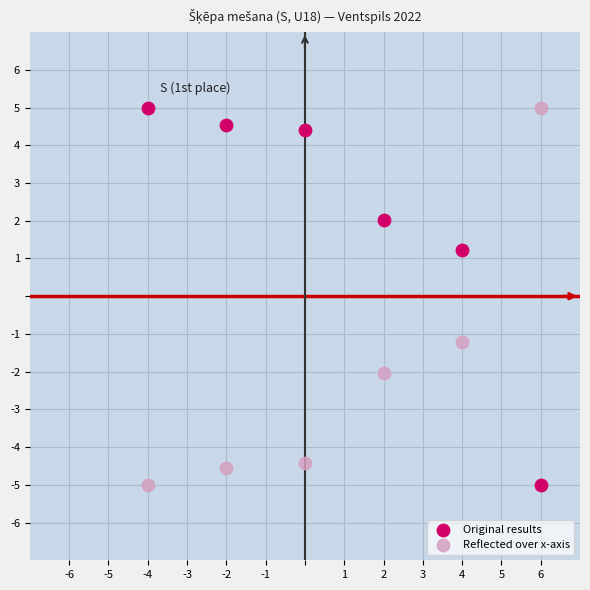

What is the X range (max minus min) for the scatter plot?

10.0